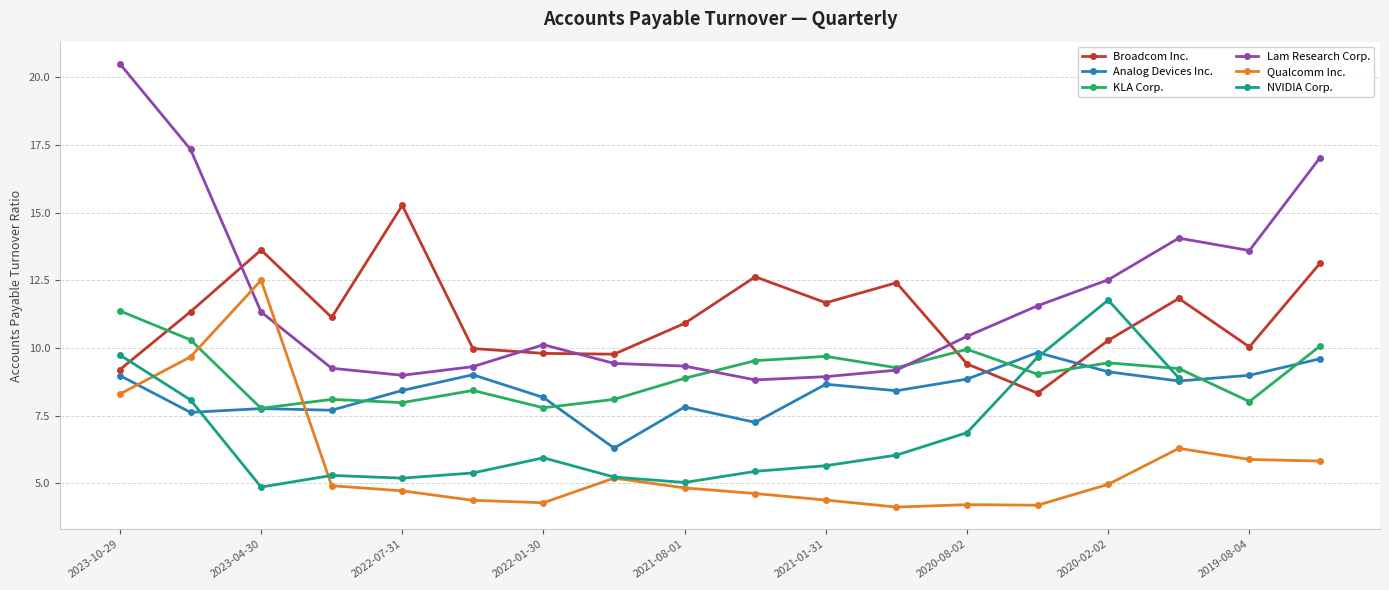

Is the value of Analog Devices Inc. at 2020-08-02 greater than the value of Qualcomm Inc. at 2023-04-30?

No